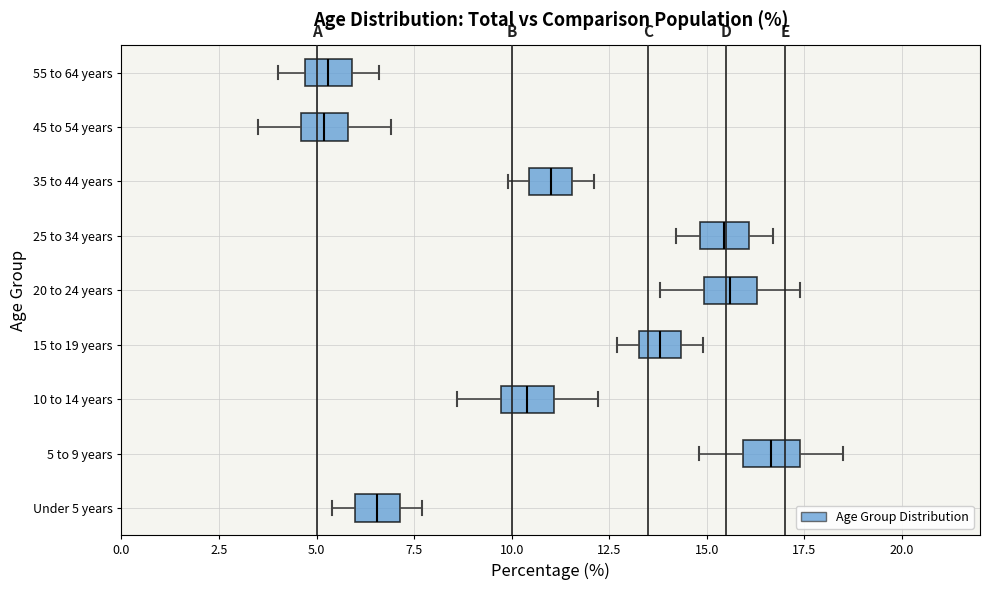

Reading bottom to top, read every box against the x-axis: the position of its median line, the range the box covers, and the ends of its whiskers. The values are not printed on the chart, so give them approximately, as read against the axis.

Under 5 years: median 6.5, box 6.0 to 7.0, whiskers 5.5 to 7.5
5 to 9 years: median 16.5, box 16.0 to 17.5, whiskers 15.0 to 18.5
10 to 14 years: median 10.5, box 9.5 to 11.0, whiskers 8.5 to 12.0
15 to 19 years: median 14.0, box 13.5 to 14.5, whiskers 12.5 to 15.0
20 to 24 years: median 15.5, box 15.0 to 16.5, whiskers 14.0 to 17.5
25 to 34 years: median 15.5, box 15.0 to 16.0, whiskers 14.0 to 16.5
35 to 44 years: median 11.0, box 10.5 to 11.5, whiskers 10.0 to 12.0
45 to 54 years: median 5.0, box 4.5 to 6.0, whiskers 3.5 to 7.0
55 to 64 years: median 5.5, box 4.5 to 6.0, whiskers 4.0 to 6.5